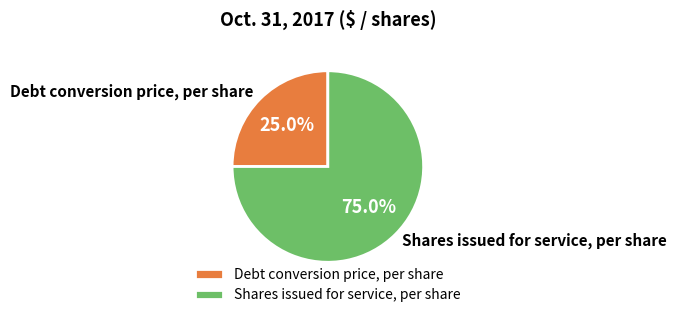

How many slices are in this pie chart?

2